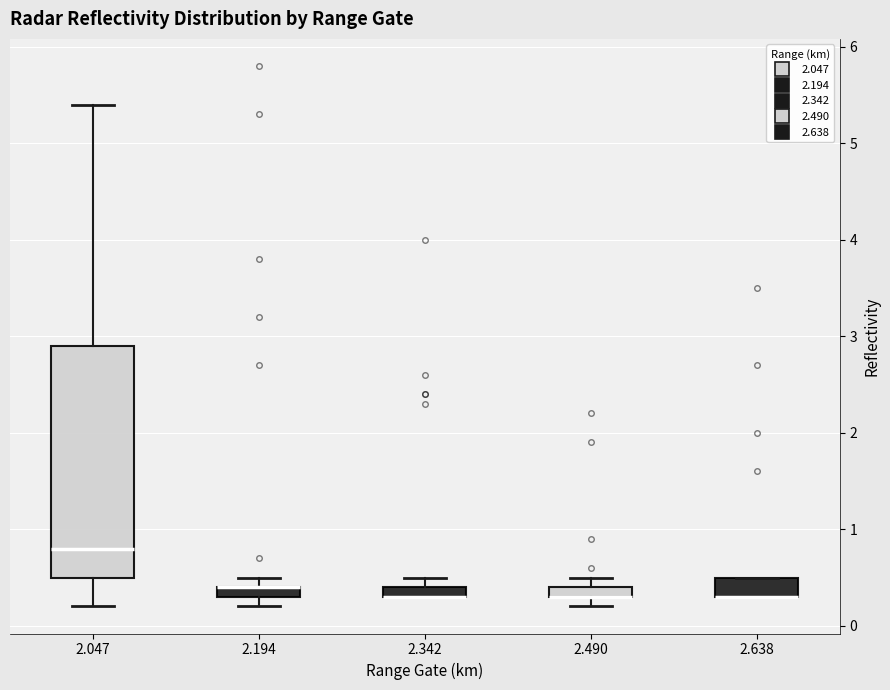

Comparing the boxes themselves (not the whiskers), which one is the tallest?

2.047